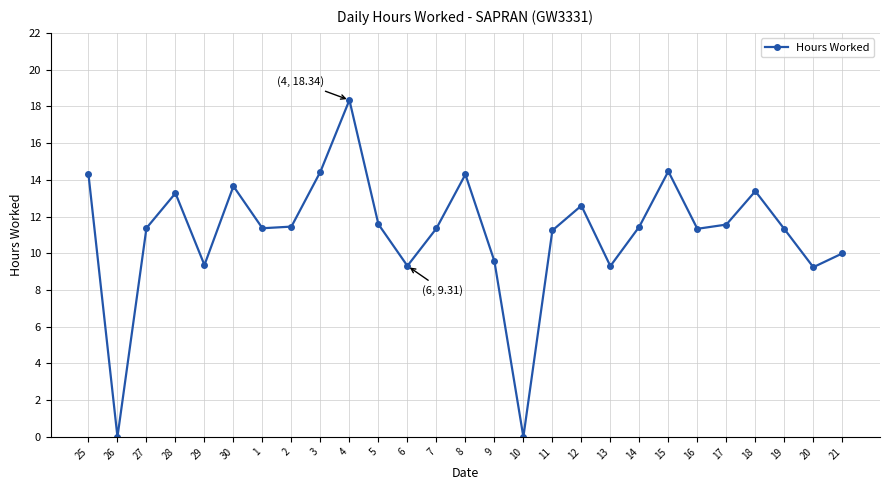

What position from the right is 8?

14